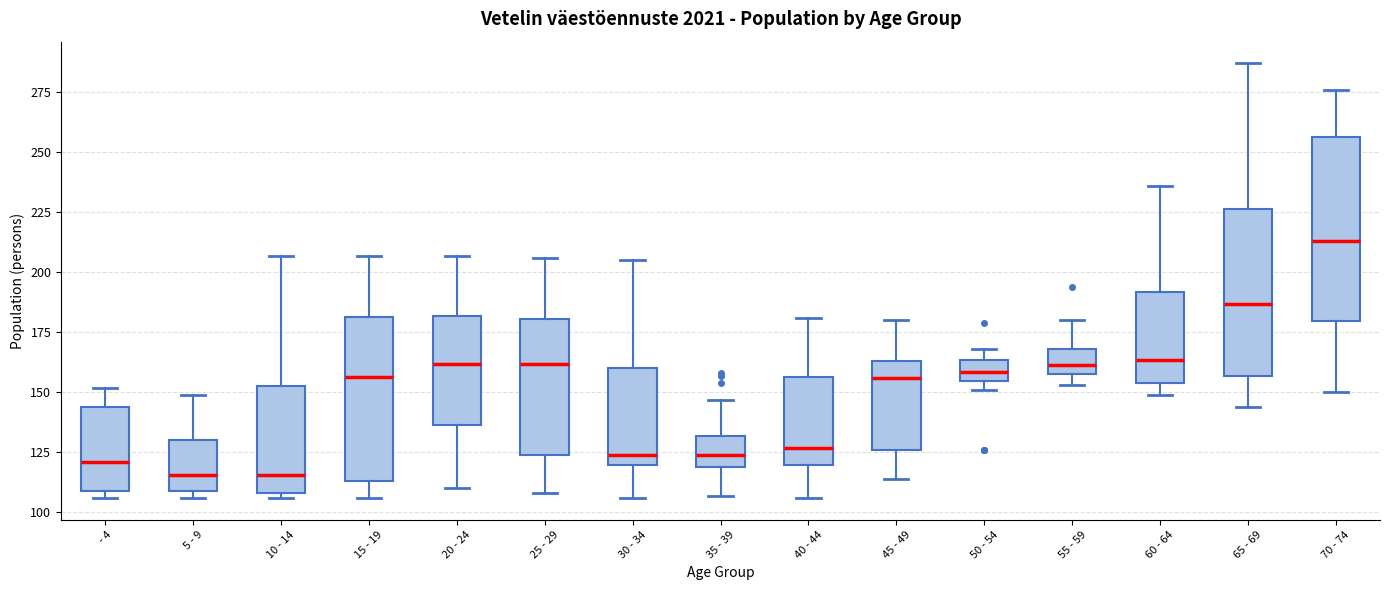

Comparing the boxes themselves (not the whiskers), which one is the tallest?

70 - 74